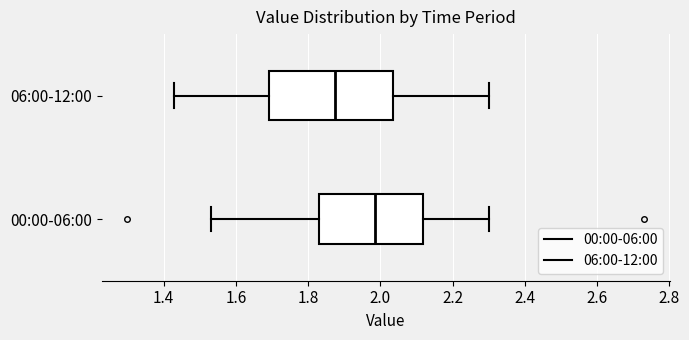

Where is the left edge of the box for 06:00-12:00 on the x-axis? The values are not printed on the chart, so give them approximately, as read against the axis.

1.70